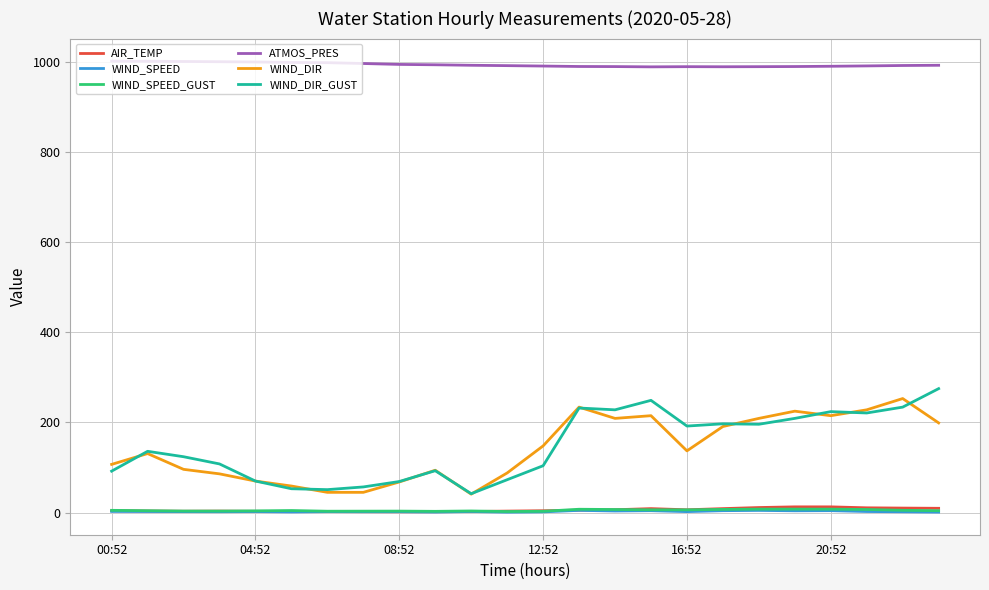

What is the maximum value for WIND_DIR?

253.0